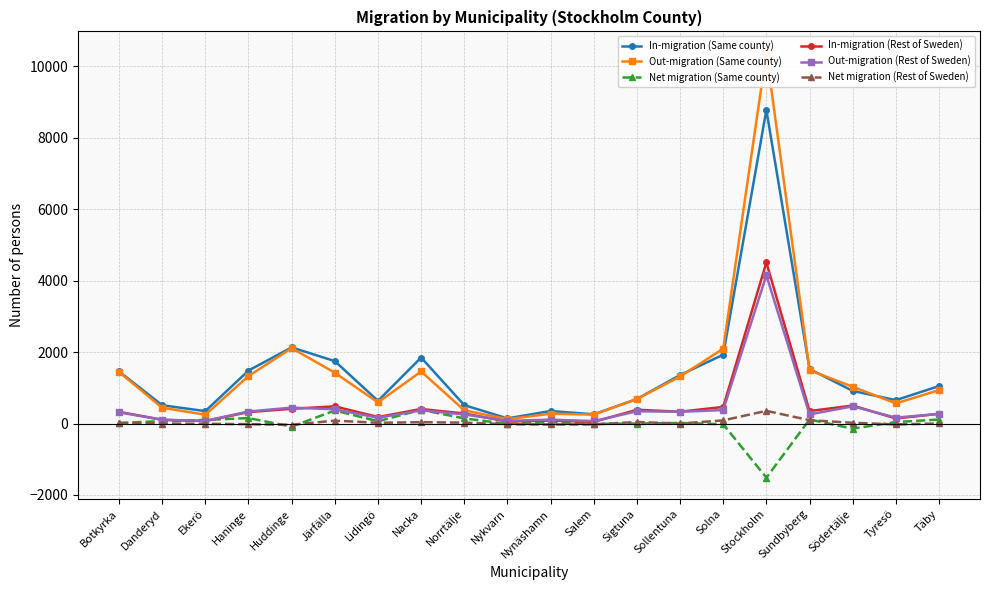

Does the chart display data point markers on the line(s)?

Yes